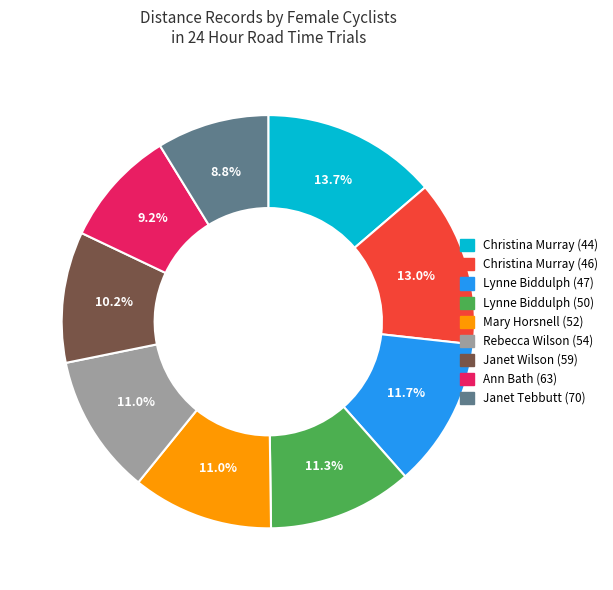

Does Janet Tebbutt (70) account for over 50% of the chart?

No